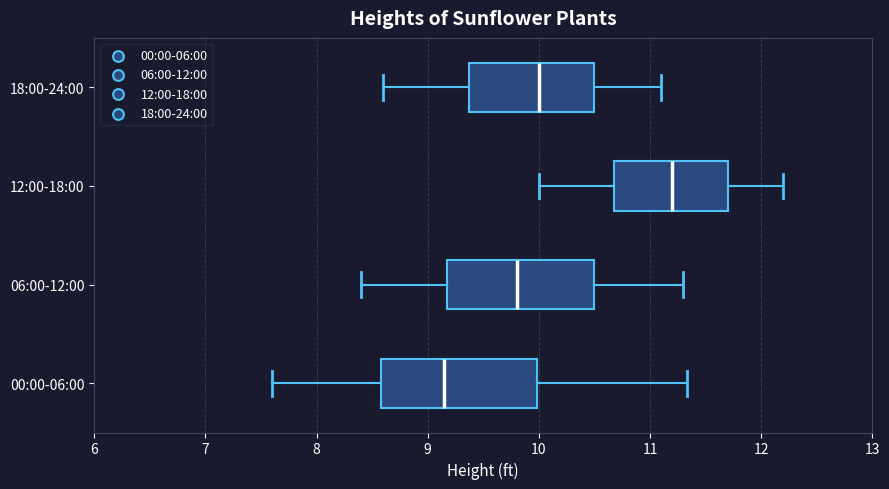

Reading bottom to top, transcribe this box plot: for each box, give where its median line is, the range the box spans, and where its two whiskers end, as read against the x-axis. The values are not printed on the chart, so give them approximately, as read against the axis.

00:00-06:00: median 9.2, box 8.6 to 10.0, whiskers 7.6 to 11.3
06:00-12:00: median 9.8, box 9.2 to 10.5, whiskers 8.4 to 11.3
12:00-18:00: median 11.2, box 10.7 to 11.7, whiskers 10.0 to 12.2
18:00-24:00: median 10.0, box 9.4 to 10.5, whiskers 8.6 to 11.1